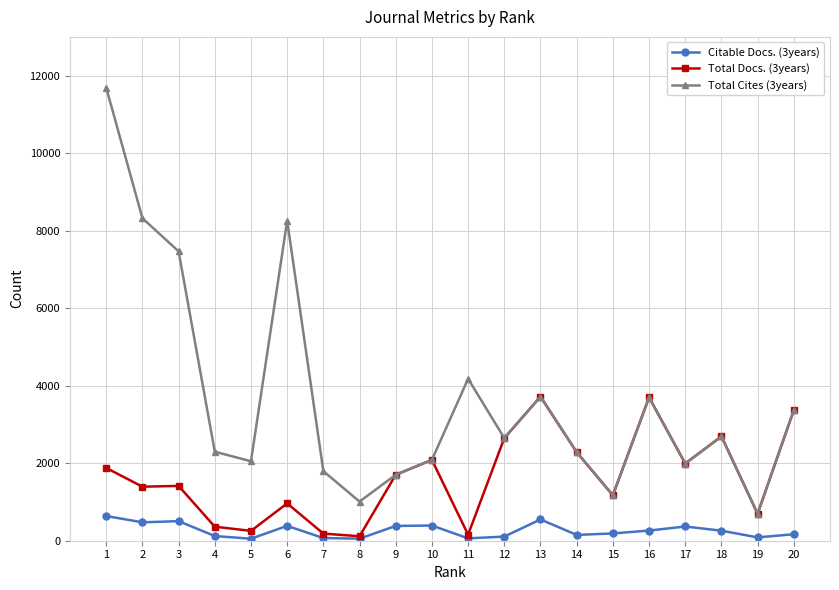

True or false: Total Cites (3years) and Citable Docs. (3years) cross at least once.

False